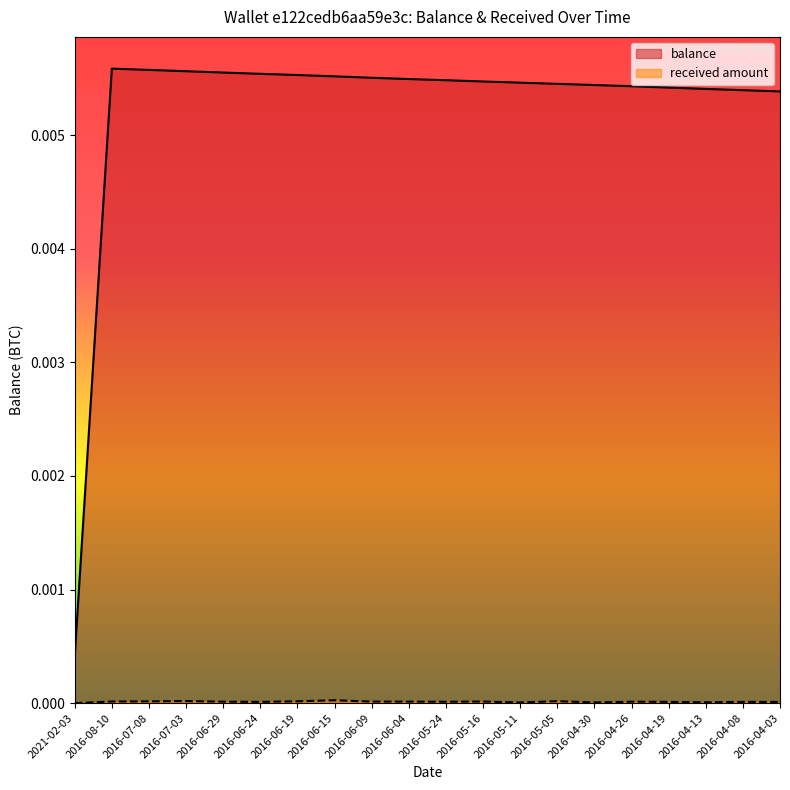

Which series has the widest spread of values?

balance